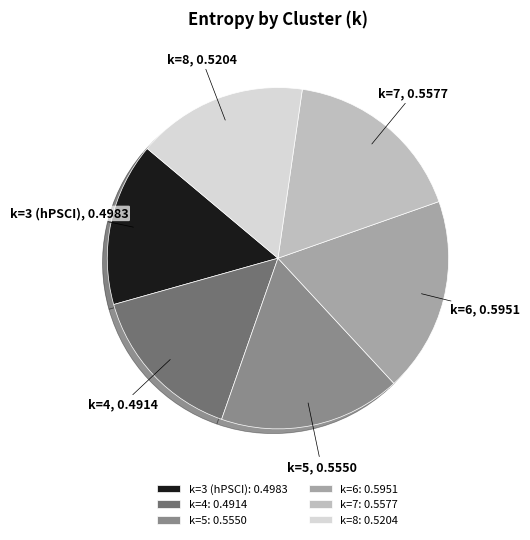

Does any single category account for the majority?

No